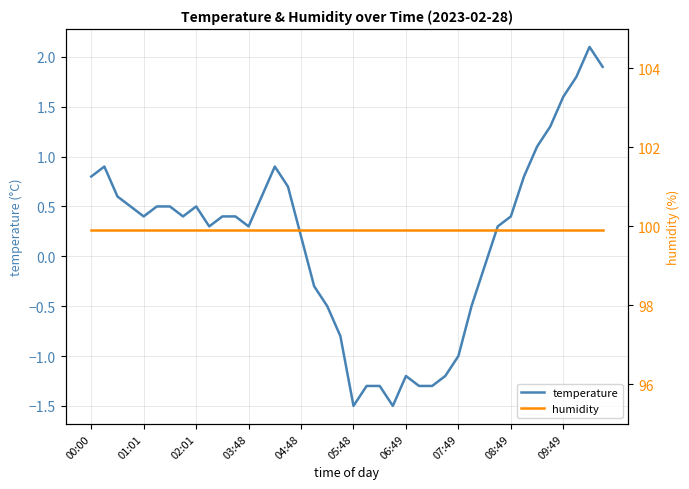

What is the difference between the highest and lowest values at 03:48?

99.6